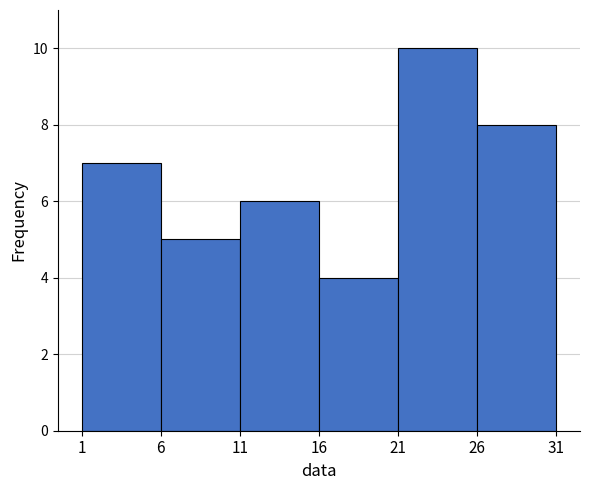

How tall is the bar that spans 11 to 16 on the x-axis? The values are not printed on the chart, so give them approximately, as read against the axis.

6